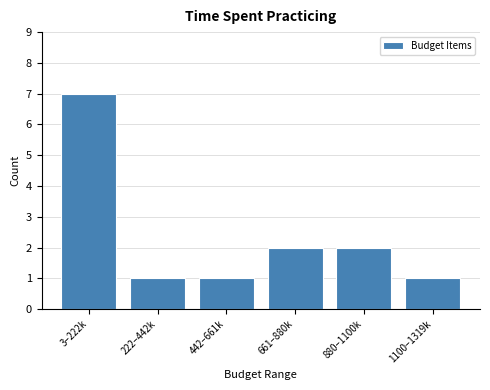

Reading left to right, transcribe all the data shown in this chart.

3–222k=7	222–442k=1	442–661k=1	661–880k=2	880–1100k=2	1100–1319k=1